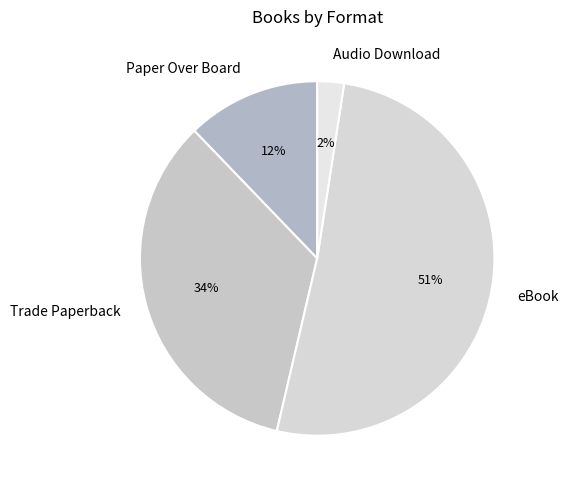

The Paper Over Board slice represents 1% of the pie. True or false?

False